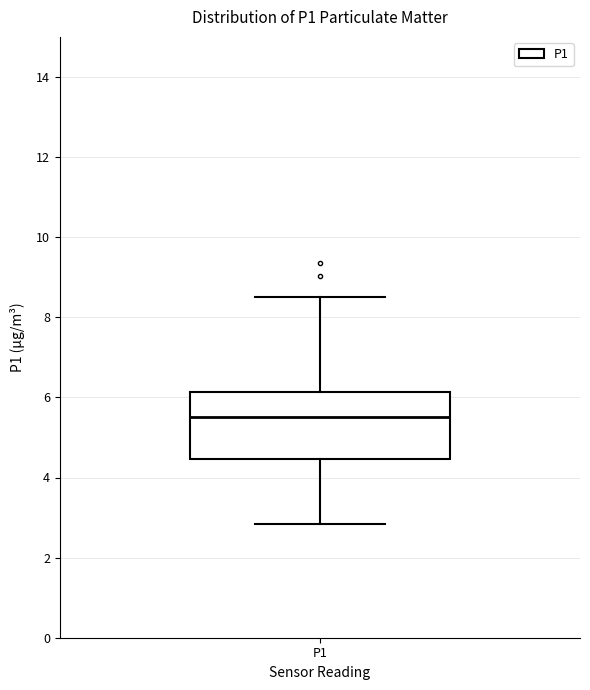

Transcribe this box plot: give where the median line is, the range the box spans, and where the two whiskers end, as read against the y-axis. The values are not printed on the chart, so give them approximately, as read against the axis.

median 5.6, box 4.4 to 6.2, whiskers 2.8 to 8.6